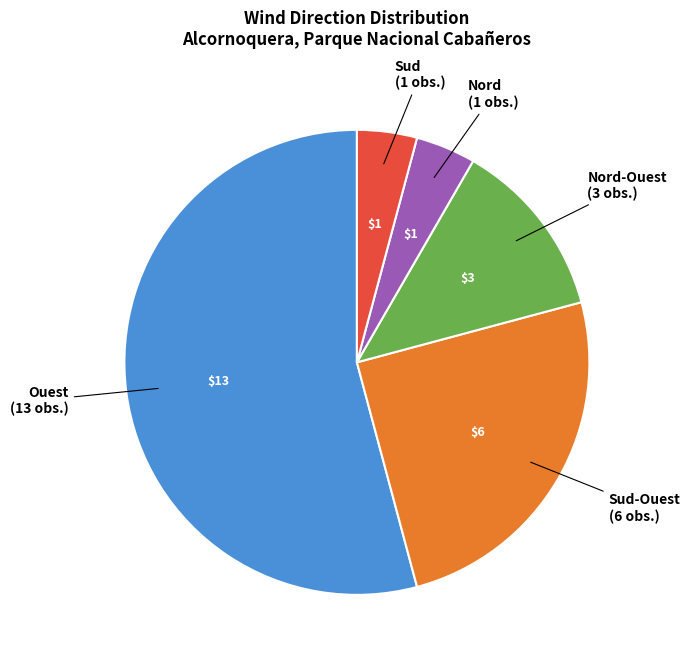

Count the number of slices in the pie.

5